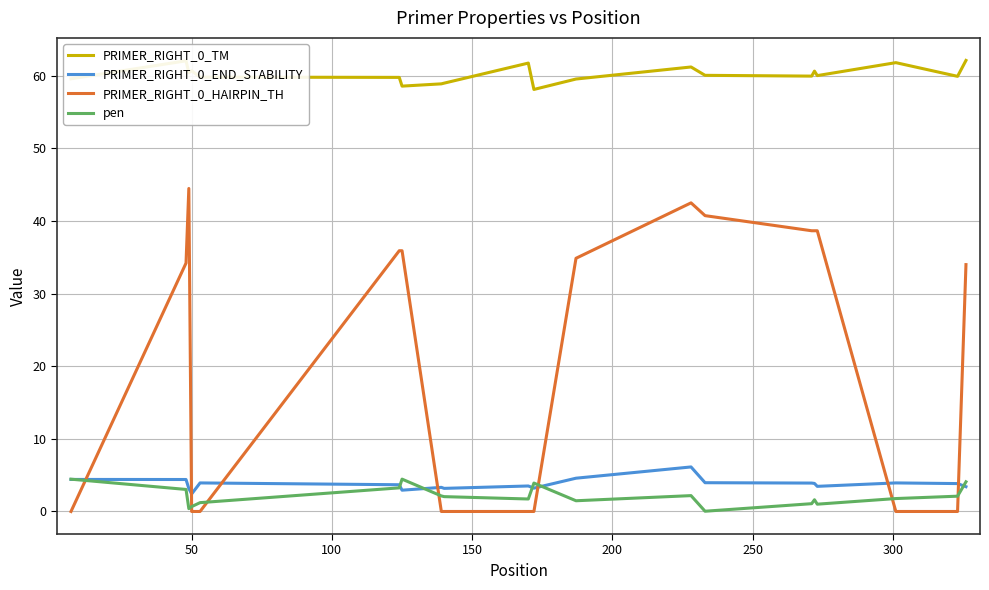

True or false: PRIMER_RIGHT_0_END_STABILITY and PRIMER_RIGHT_0_TM intersect in this chart.

False